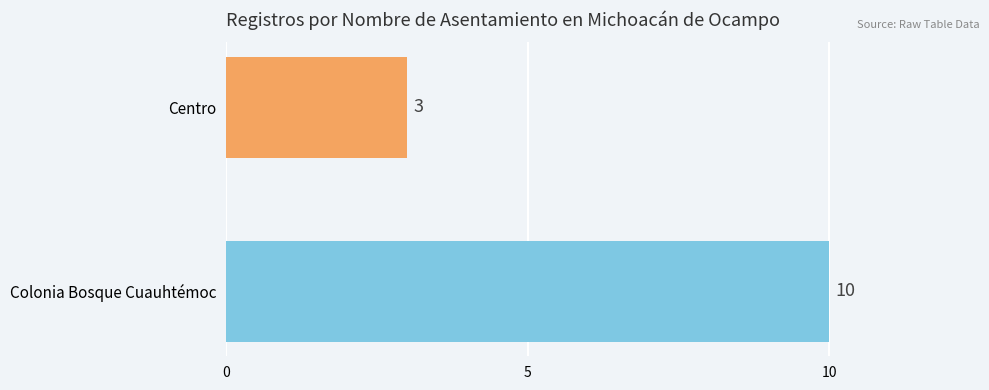

Read the value at Centro.

3